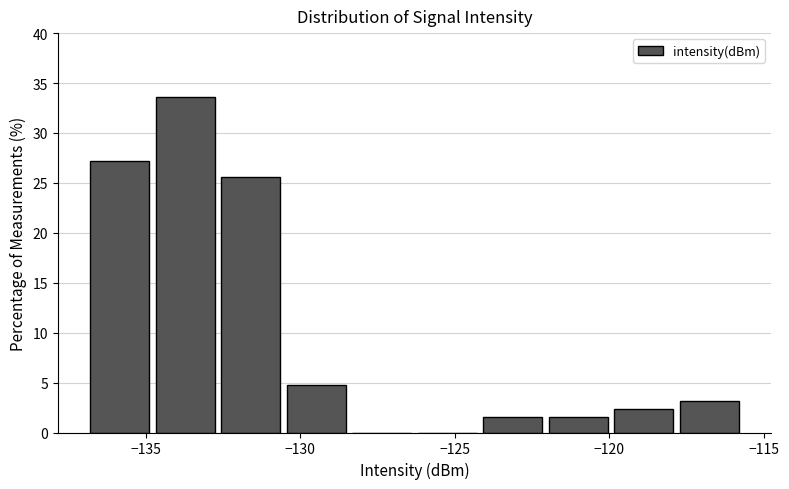

Which range on the x-axis has the tallest bar?

-135.0 to -132.5